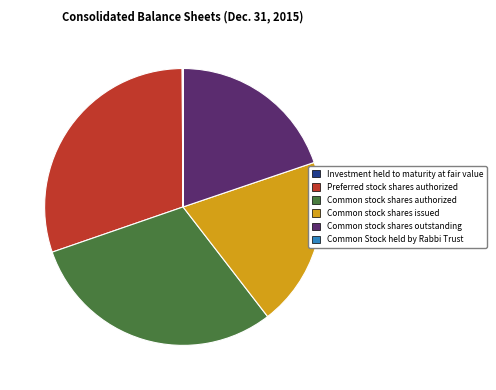

Is there any slice that represents more than half of the pie?

No